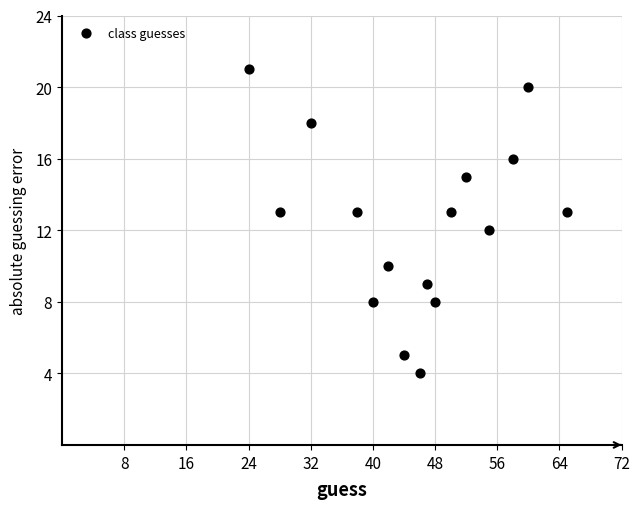

What is the range of Y values (max minus min)?

17